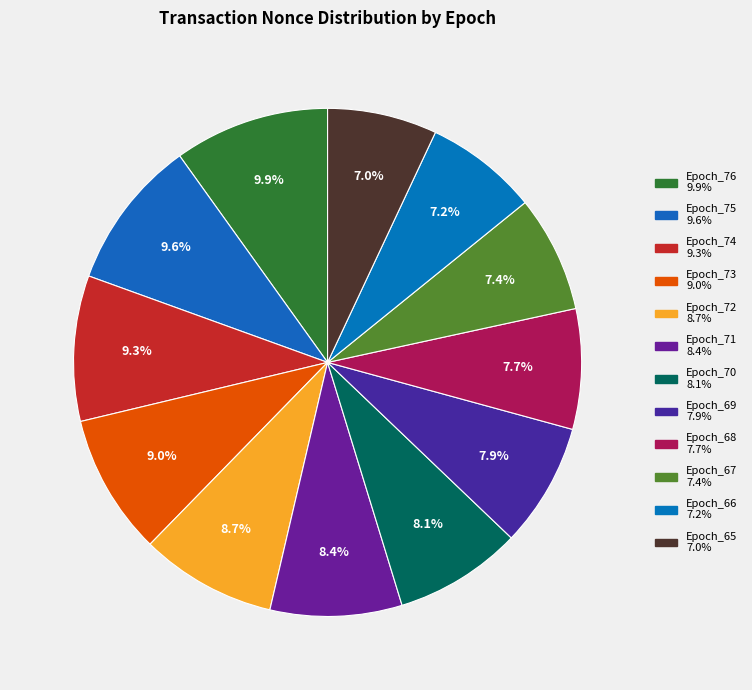

How many slices are in this pie chart?

12